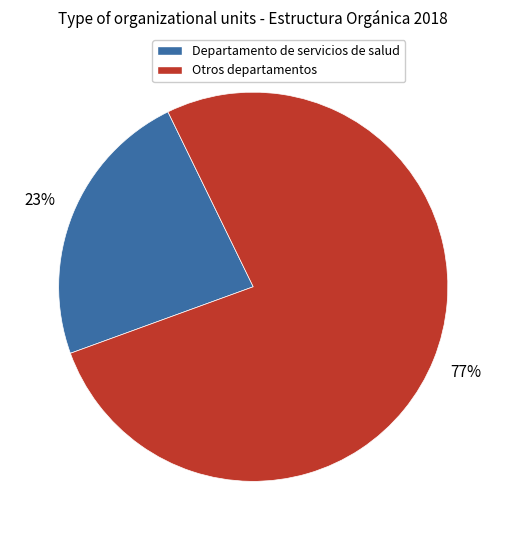

Is there any slice that represents more than half of the pie?

Yes